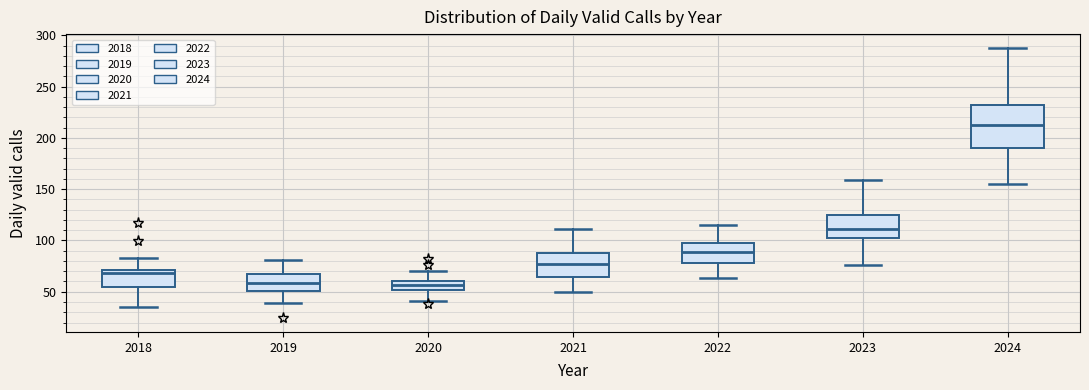

Which box has the highest median line?

2024